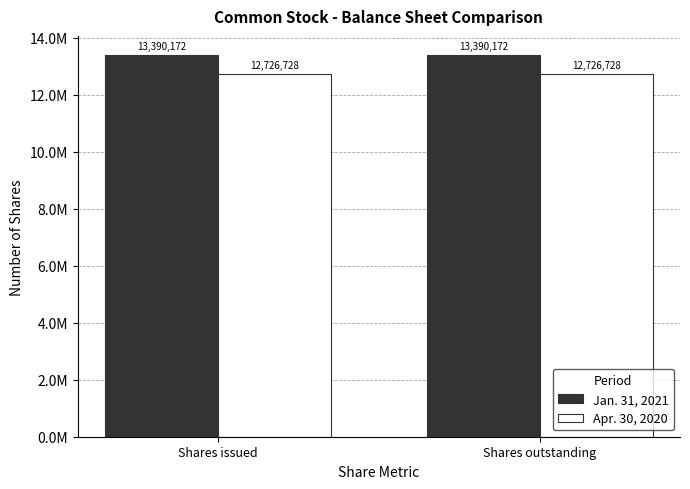

What are all the series names shown in the legend?

Jan. 31, 2021, Apr. 30, 2020